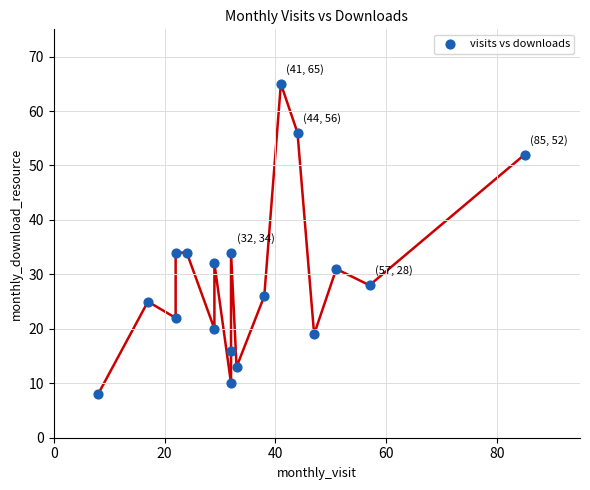

What is the range of Y values (max minus min)?

57